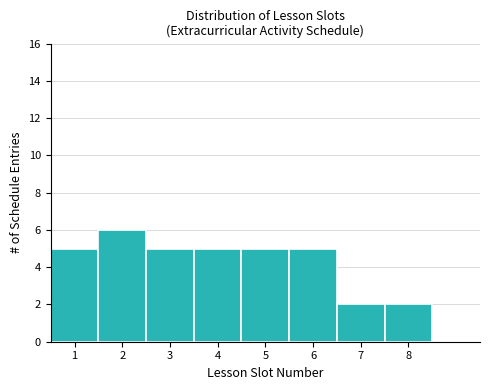

What is the height of the bar covering 4.5 to 5.5 on the x-axis? The values are not printed on the chart, so give them approximately, as read against the axis.

5